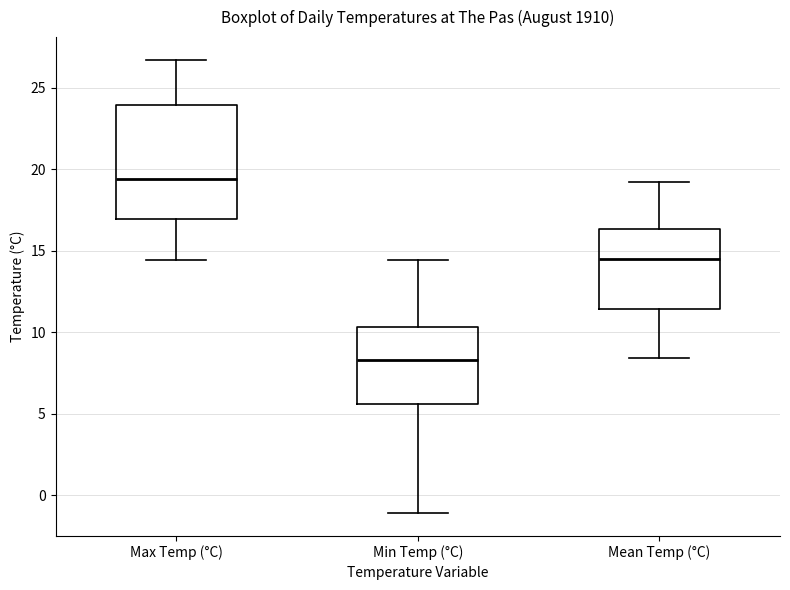

Reading left to right, transcribe this box plot: for each box, give where its median line is, the range the box spans, and where its two whiskers end, as read against the y-axis. The values are not printed on the chart, so give them approximately, as read against the axis.

Max Temp (°C): median 19.5, box 17.0 to 24.0, whiskers 14.5 to 26.5
Min Temp (°C): median 8.5, box 5.5 to 10.5, whiskers -1.0 to 14.5
Mean Temp (°C): median 14.5, box 11.5 to 16.5, whiskers 8.5 to 19.0